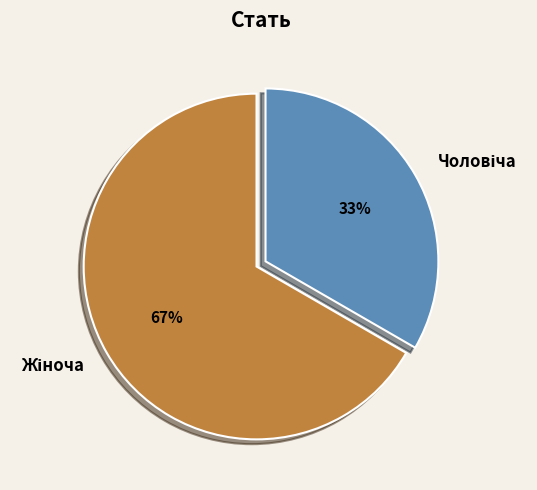

To the nearest percent, what is the average slice percentage?

50%